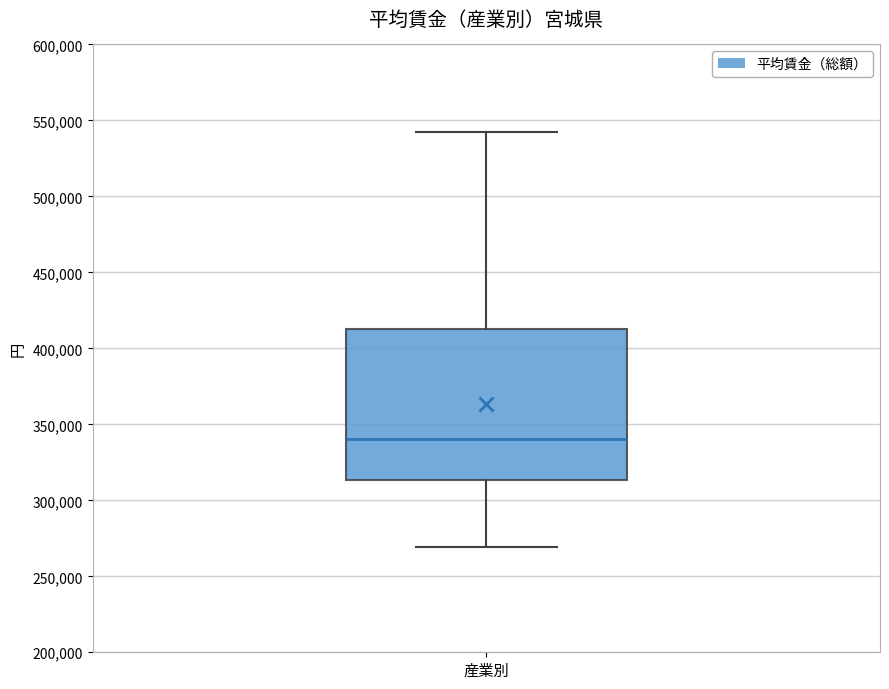

Transcribe this box plot: give where the median line is, the range the box spans, and where the two whiskers end, as read against the y-axis. The values are not printed on the chart, so give them approximately, as read against the axis.

median 340000, box 315000 to 415000, whiskers 270000 to 540000